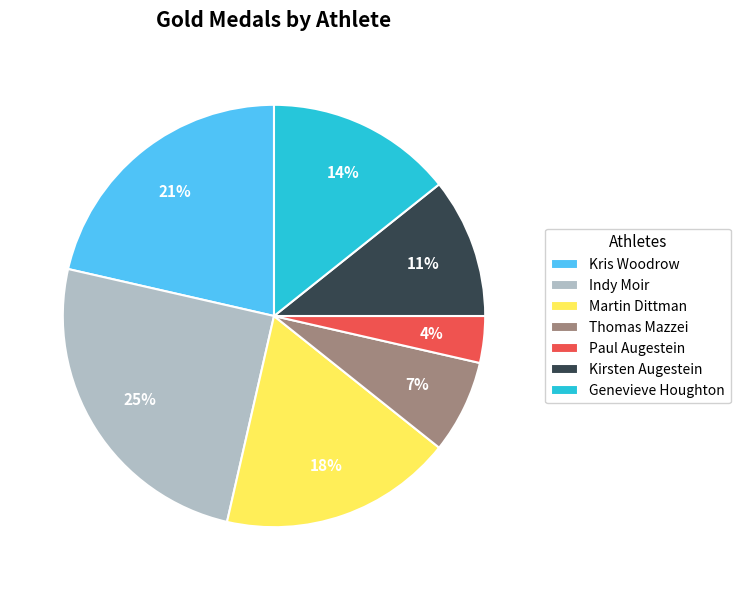

To the nearest percent, what percentage of the pie is Indy Moir?

25%